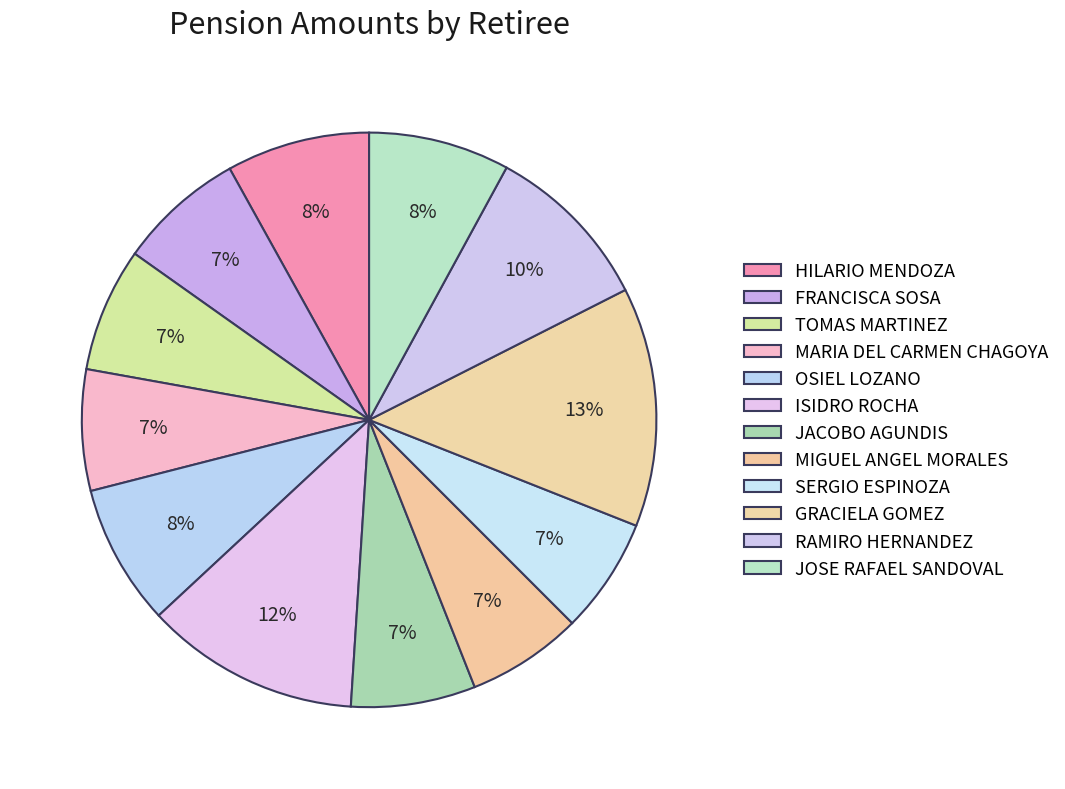

How many segments does this pie chart have?

12